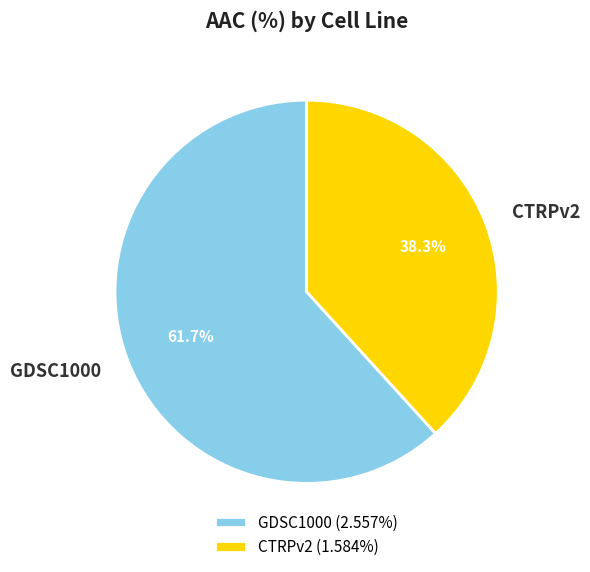

What is the total percentage of CTRPv2 and GDSC1000?

100.0%